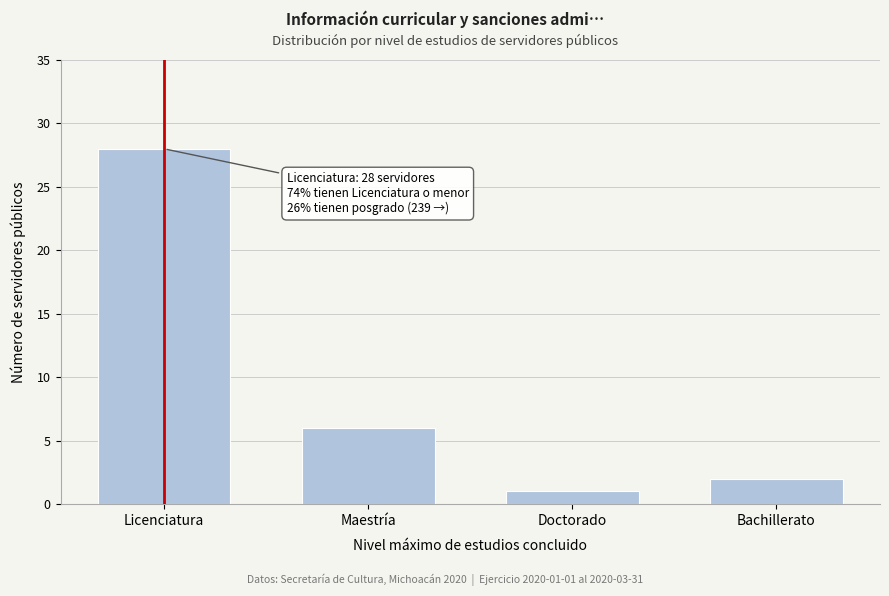

Reading right to left, extract all data points from this chart.

2	1	6	28